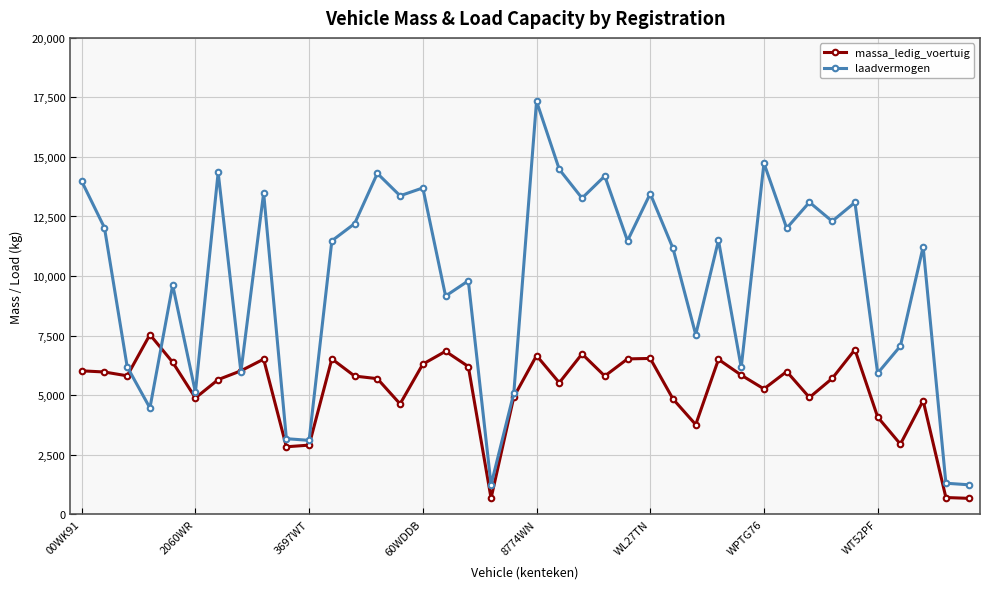

Rank the series by their average value, from highest to lowest.

laadvermogen, massa_ledig_voertuig